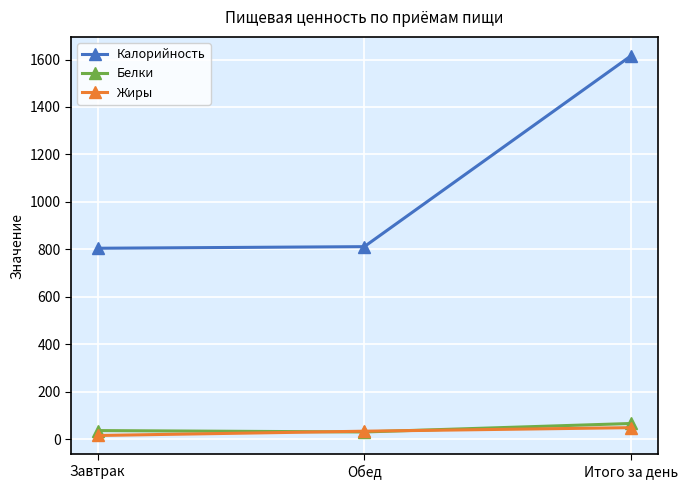

Between Обед and Итого за день, which series saw the biggest shift?

Калорийность